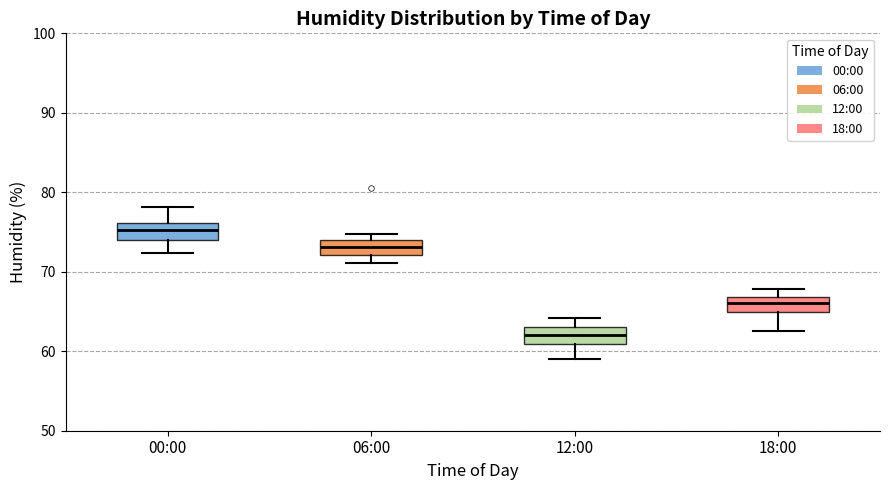

Reading left to right, read every box against the y-axis: the position of its median line, the range the box covers, and the ends of its whiskers. The values are not printed on the chart, so give them approximately, as read against the axis.

00:00: median 75, box 74 to 76, whiskers 72 to 78
06:00: median 73, box 72 to 74, whiskers 71 to 75
12:00: median 62, box 61 to 63, whiskers 59 to 64
18:00: median 66, box 65 to 67, whiskers 63 to 68